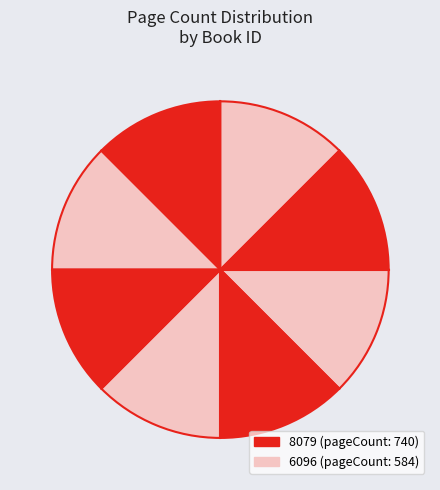

How many segments does this pie chart have?

8